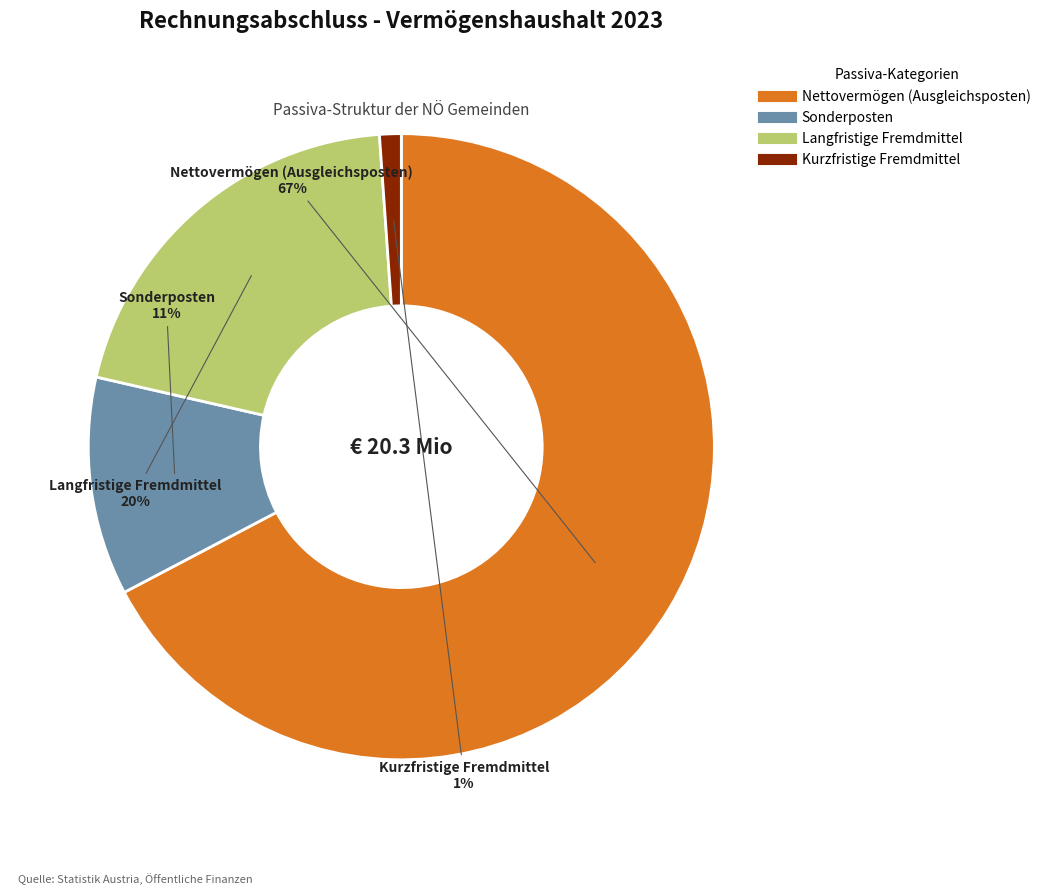

Which has a higher value, Langfristige Fremdmittel or Kurzfristige Fremdmittel?

Langfristige Fremdmittel